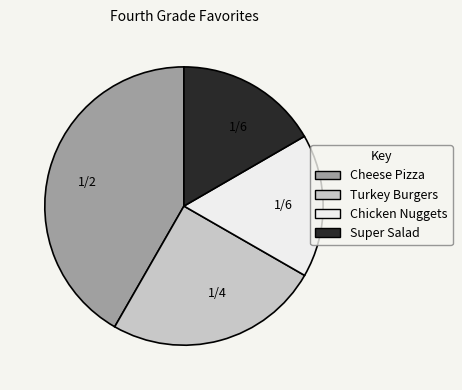

How many segments does this pie chart have?

4